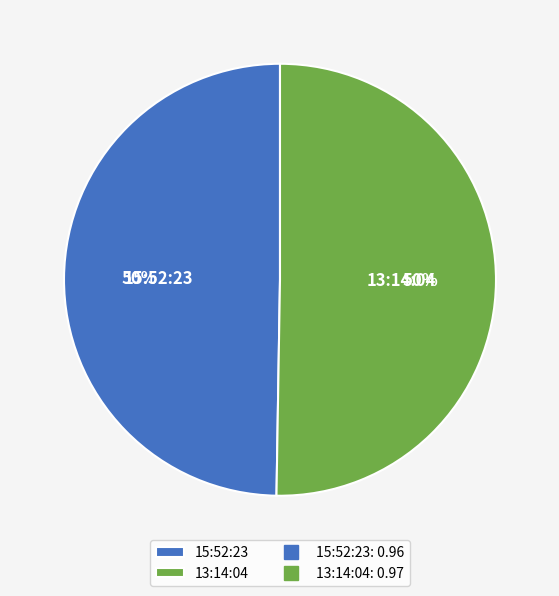

To the nearest percent, what is the average slice percentage?

50%